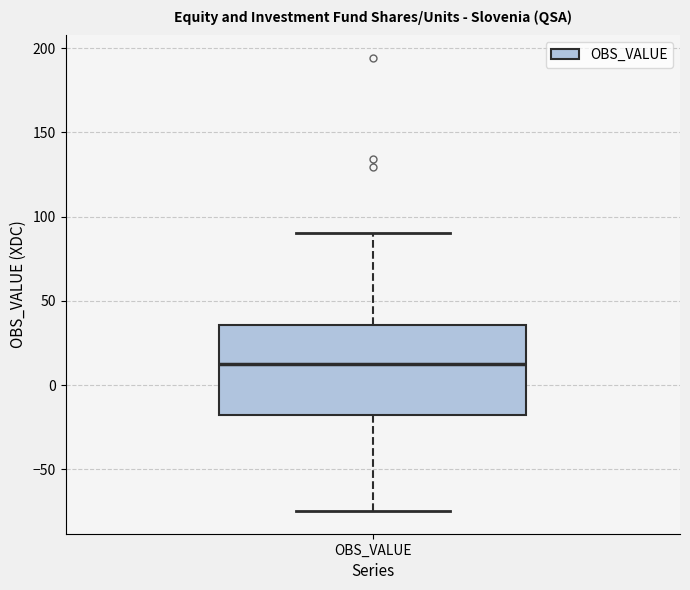

Where is the upper edge of the box for OBS_VALUE on the y-axis? The values are not printed on the chart, so give them approximately, as read against the axis.

35